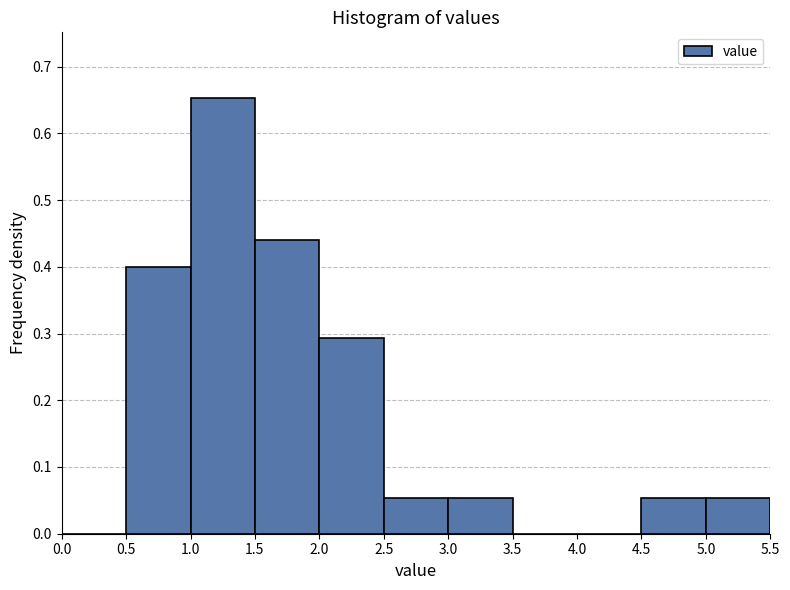

Reading left to right, list every bar in this chart as the range it spans on the x-axis followed by its height. The values are not printed on the chart, so give them approximately, as read against the axis.

0.0 to 0.5: 0
0.5 to 1.0: 0.40
1.0 to 1.5: 0.65
1.5 to 2.0: 0.44
2.0 to 2.5: 0.29
2.5 to 3.0: 0.05
3.0 to 3.5: 0.05
3.5 to 4.0: 0
4.0 to 4.5: 0
4.5 to 5.0: 0.05
5.0 to 5.5: 0.05